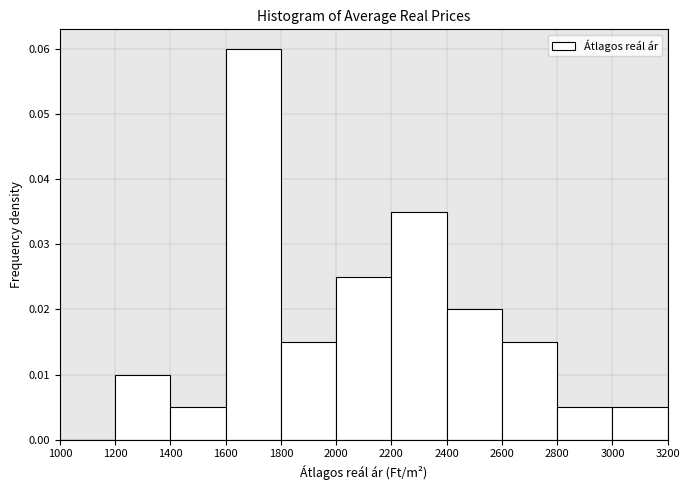

Over which range of the x-axis is the bar tallest?

1600 to 1800